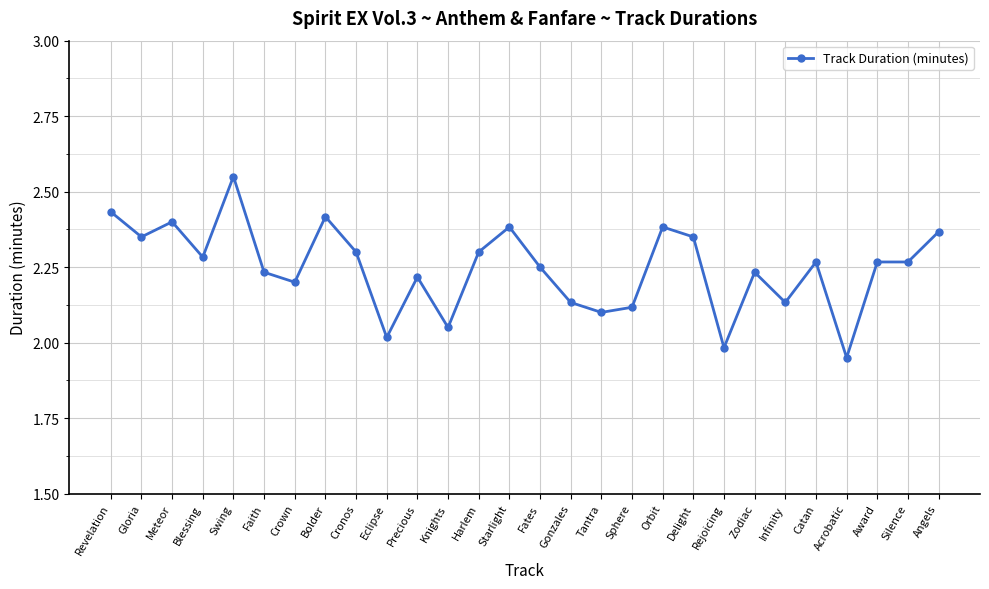

At which category does the data reach its first local valley?

Gloria